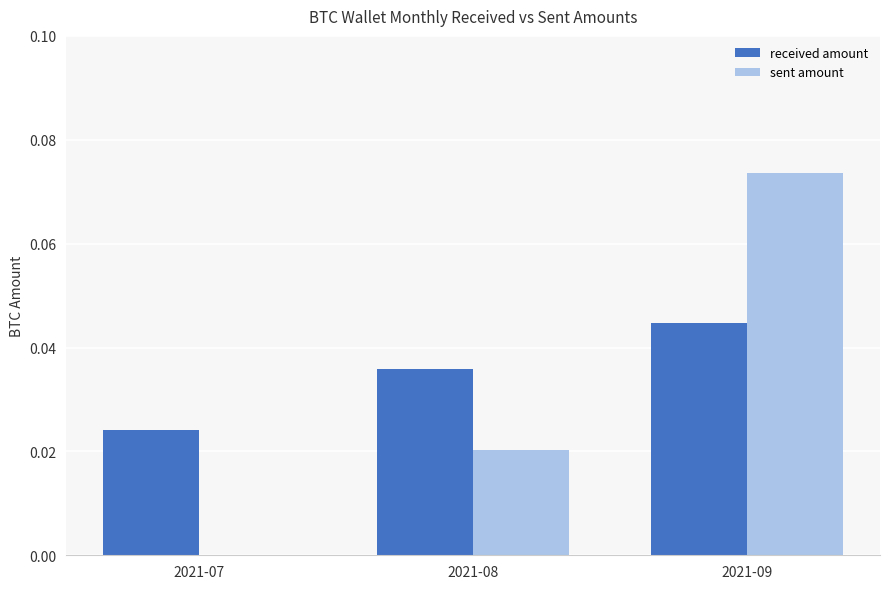

Between 2021-07 and 2021-09, which series saw the biggest shift?

sent amount